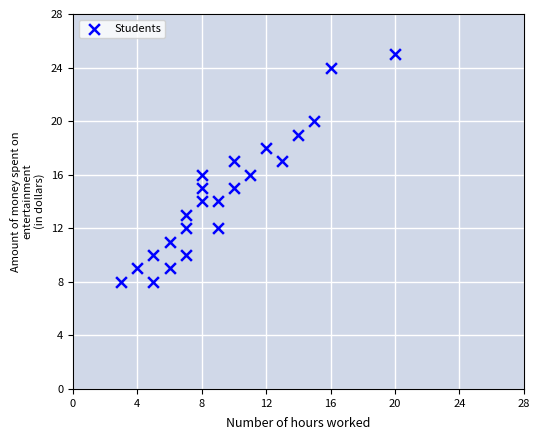

What is the range of X values (max minus min)?

17